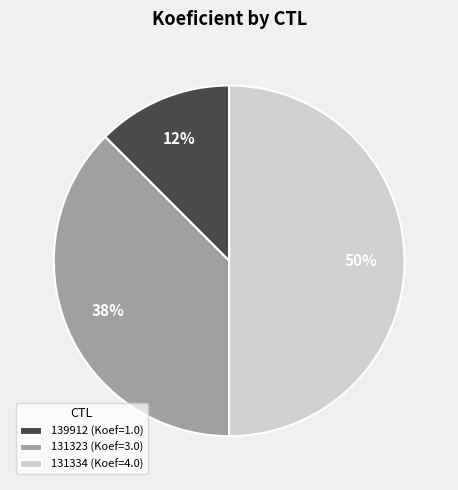

How many segments does this pie chart have?

3